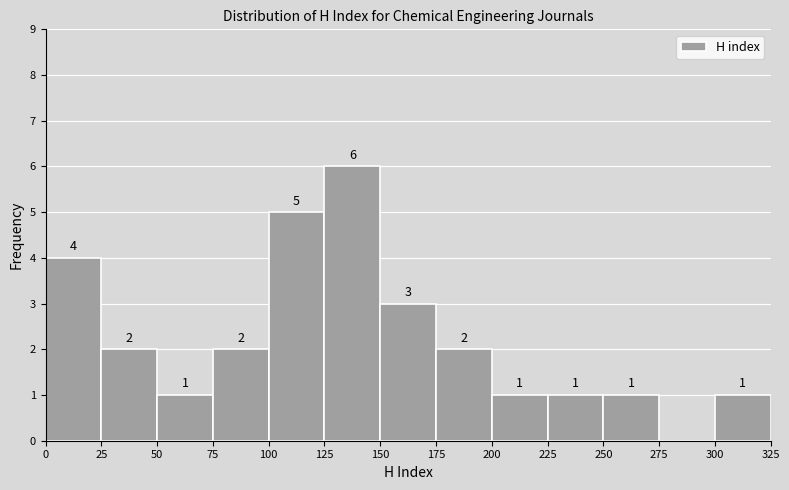

Over which range of the x-axis is the bar tallest?

125 to 150